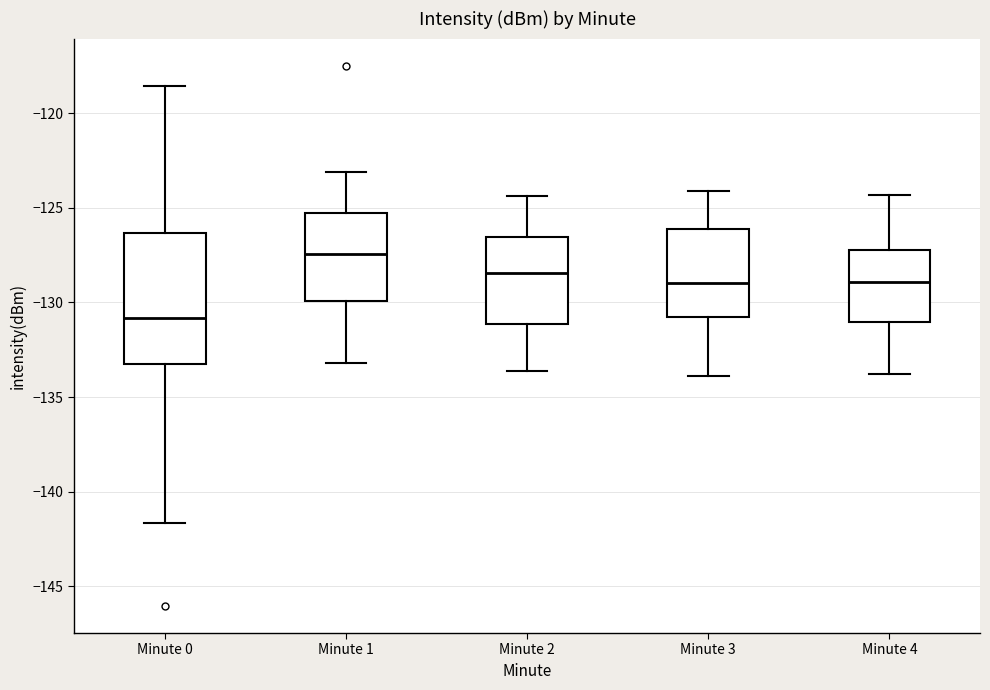

Which box has the lowest median line?

Minute 0